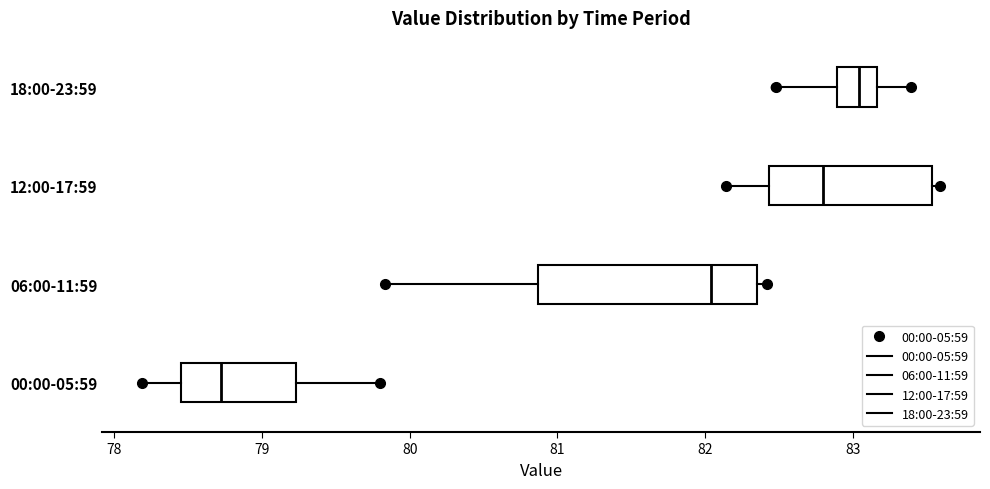

Where is the right edge of the box for 06:00-11:59 on the x-axis? The values are not printed on the chart, so give them approximately, as read against the axis.

82.4